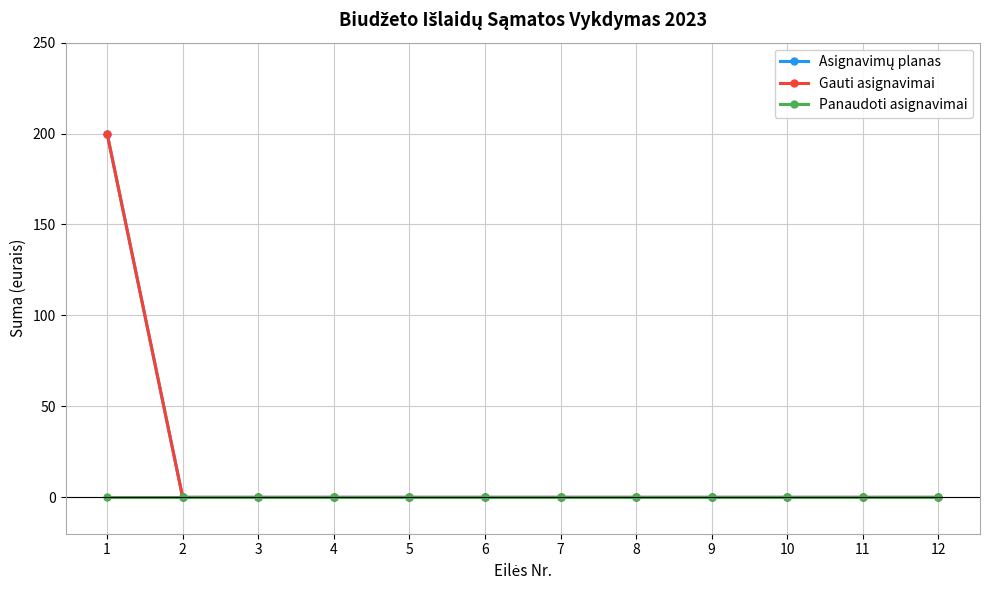

At which label is Panaudoti asignavimai closest to 0?

1